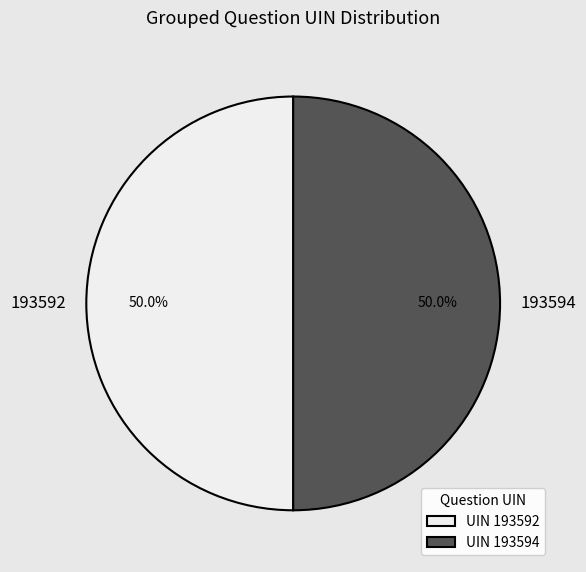

What is the ratio of the value at 193594 to the value at 193592?

1.0